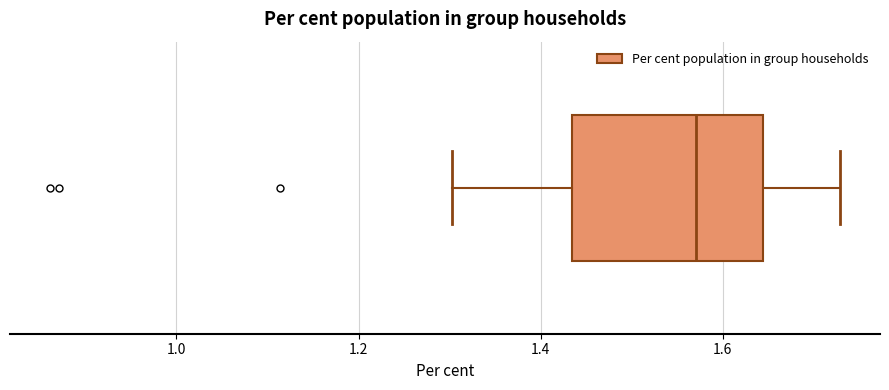

Read this box plot against the x-axis: the position of the median line, the range covered by the box, and the ends of both whiskers. The values are not printed on the chart, so give them approximately, as read against the axis.

median 1.58, box 1.44 to 1.64, whiskers 1.30 to 1.72